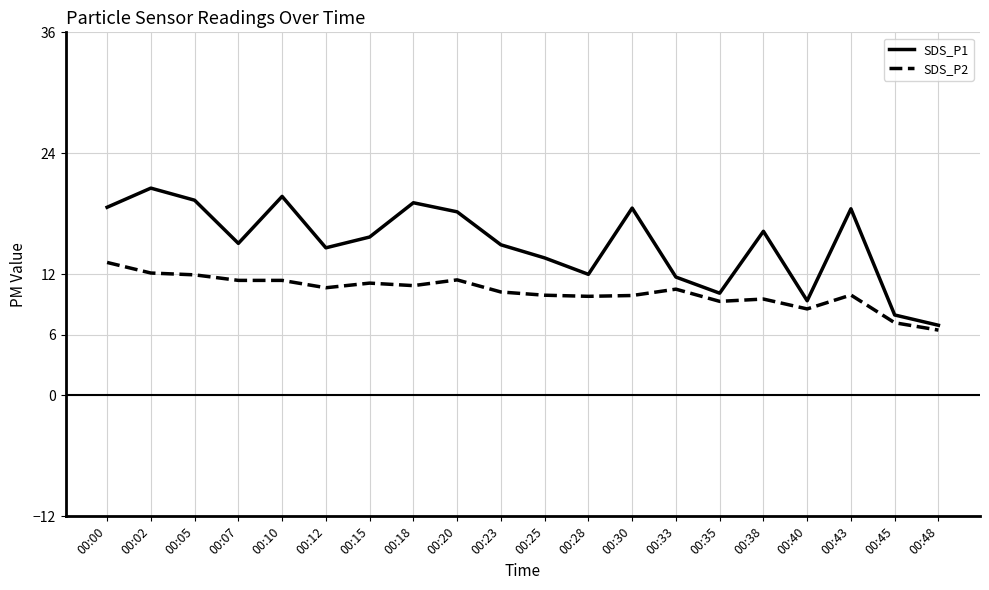

What is the total value across all series at 00:45?

15.2